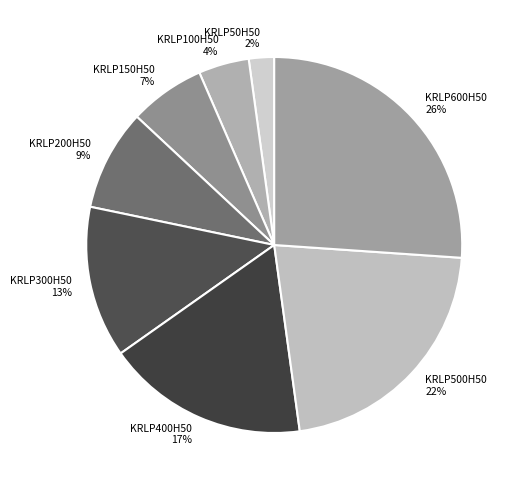

Combined, do KRLP300H50 and KRLP400H50 account for over 50%?

No